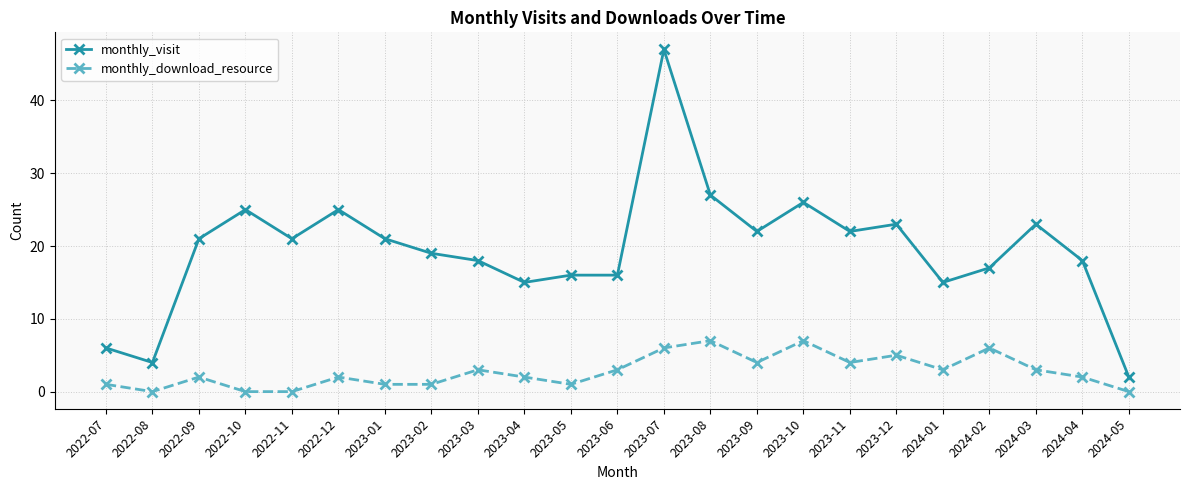

How many data points in monthly_visit are less than 21?

11